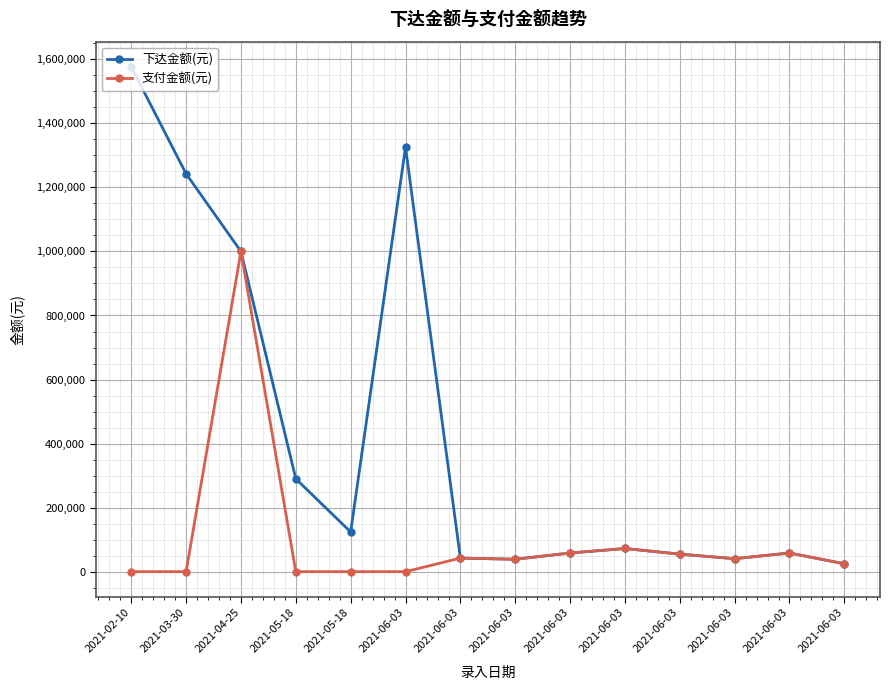

What is the highest value of the 下达金额(元) series?

1576300